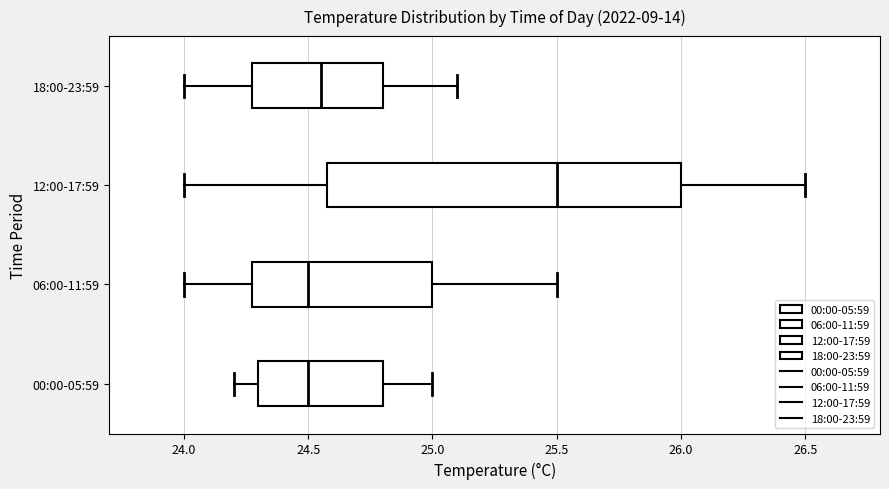

Reading bottom to top, transcribe this box plot: for each box, give where its median line is, the range the box spans, and where its two whiskers end, as read against the x-axis. The values are not printed on the chart, so give them approximately, as read against the axis.

00:00-05:59: median 24.50, box 24.30 to 24.80, whiskers 24.20 to 25.00
06:00-11:59: median 24.50, box 24.30 to 25.00, whiskers 24.00 to 25.50
12:00-17:59: median 25.50, box 24.60 to 26.00, whiskers 24.00 to 26.50
18:00-23:59: median 24.55, box 24.30 to 24.80, whiskers 24.00 to 25.10